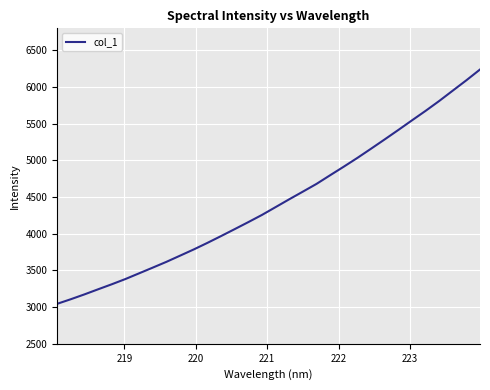

What is the greatest value displayed?

6238.9